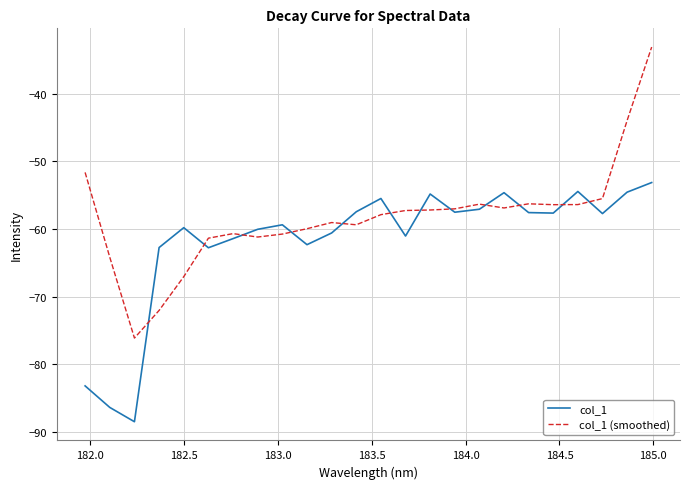

List the series in order of their peak value, highest first.

col_1 (smoothed), col_1